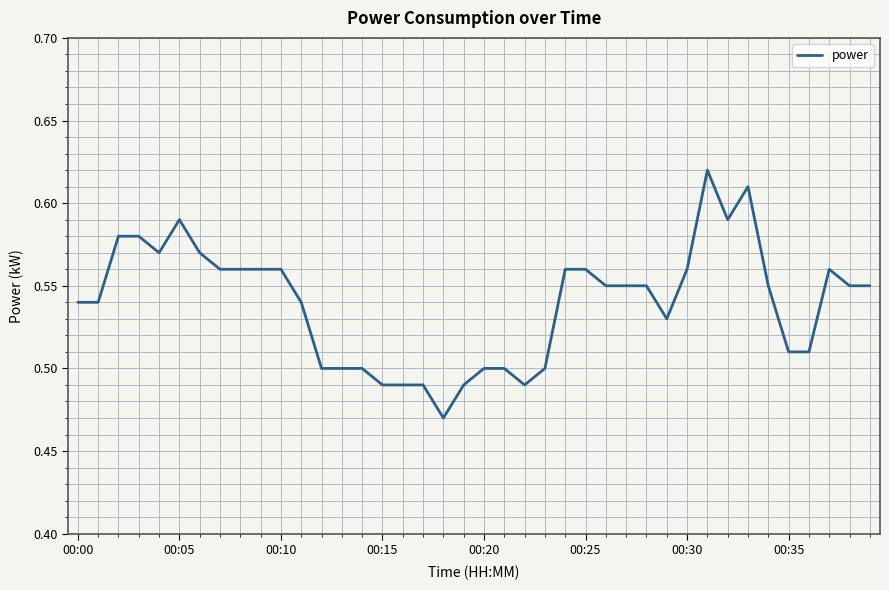

Does the chart display data point markers on the line(s)?

No